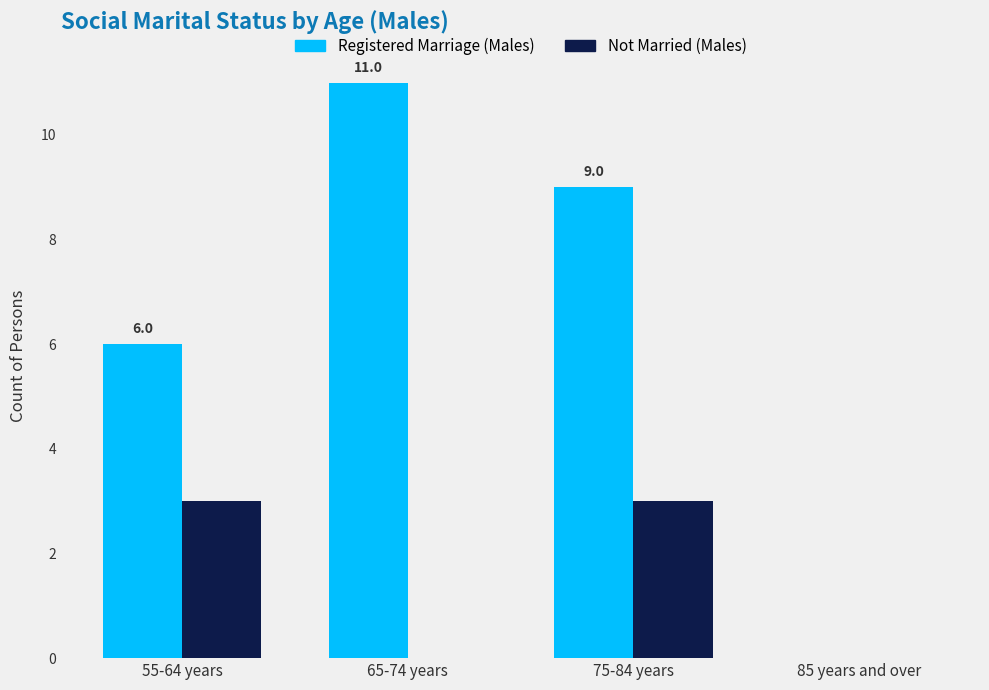

Reading right to left, what are all the values shown in this chart?

Registered Marriage (Males): 85 years and over=0	75-84 years=9	65-74 years=11	55-64 years=6
Not Married (Males): 85 years and over=0	75-84 years=3	65-74 years=0	55-64 years=3